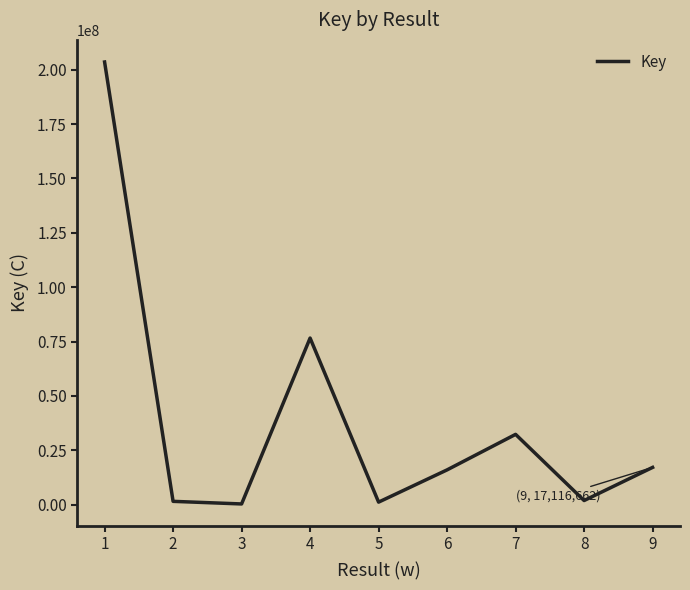

What is the ratio of the value at 4 to the value at 1?

0.4